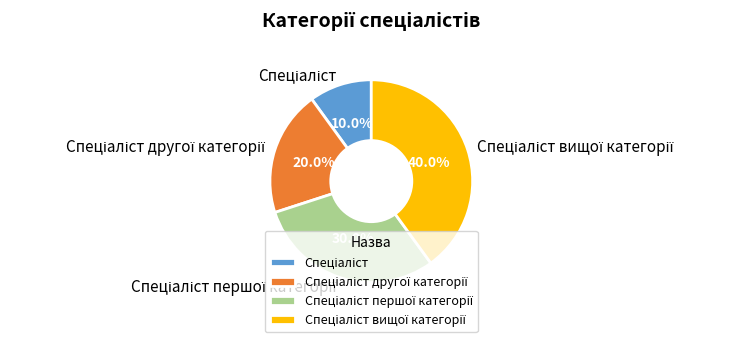

Does any single category account for the majority?

No